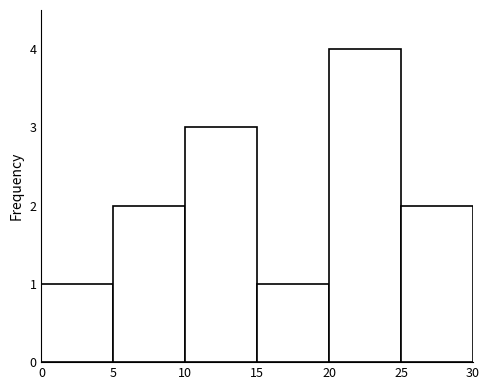

Reading left to right, transcribe this chart: for each bar, give the range it covers on the x-axis and its height. The values are not printed on the chart, so give them approximately, as read against the axis.

0 to 5: 1
5 to 10: 2
10 to 15: 3
15 to 20: 1
20 to 25: 4
25 to 30: 2